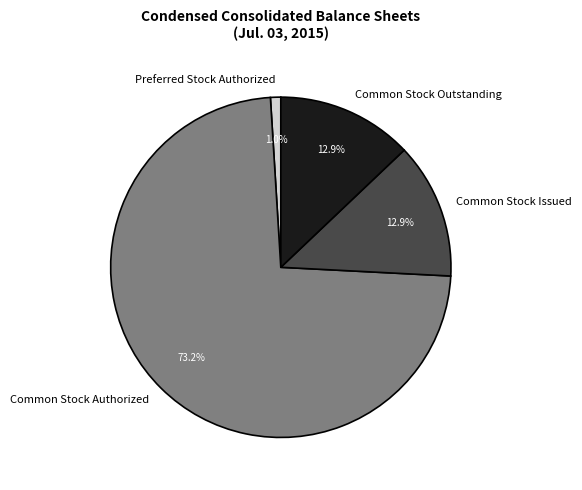

What is the majority slice?

Common Stock Authorized